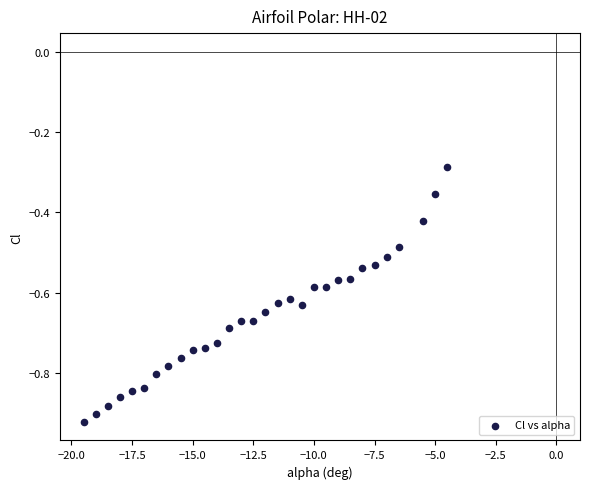

What is the range of Y values (max minus min)?

0.6